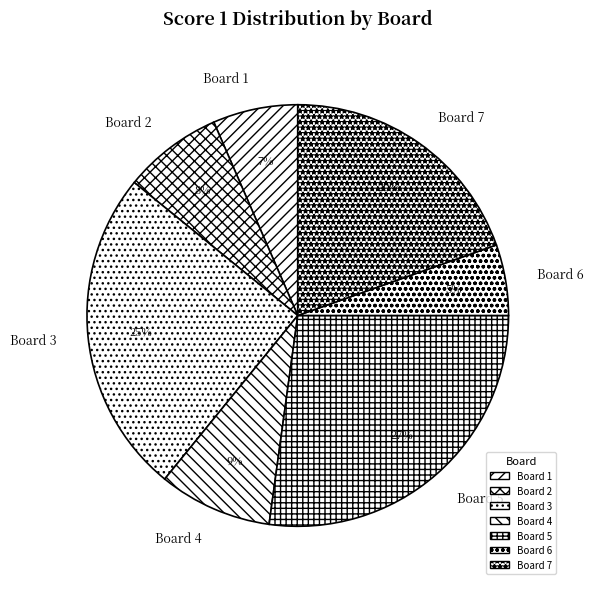

To the nearest percent, what is the difference between the largest and smallest slice percentages?

22%